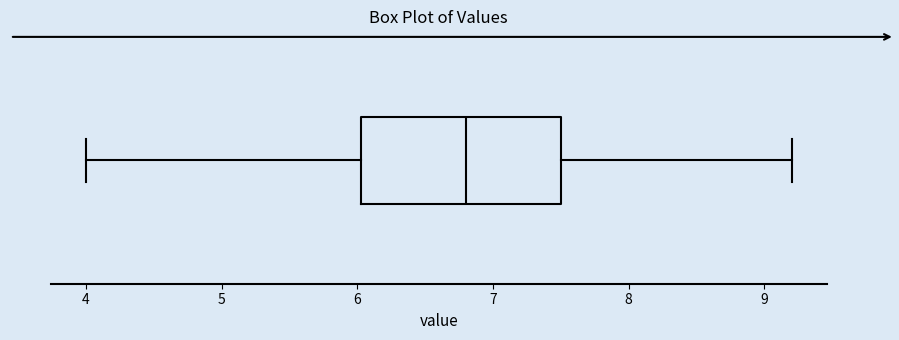

Where is the right edge of the box on the x-axis? The values are not printed on the chart, so give them approximately, as read against the axis.

7.5